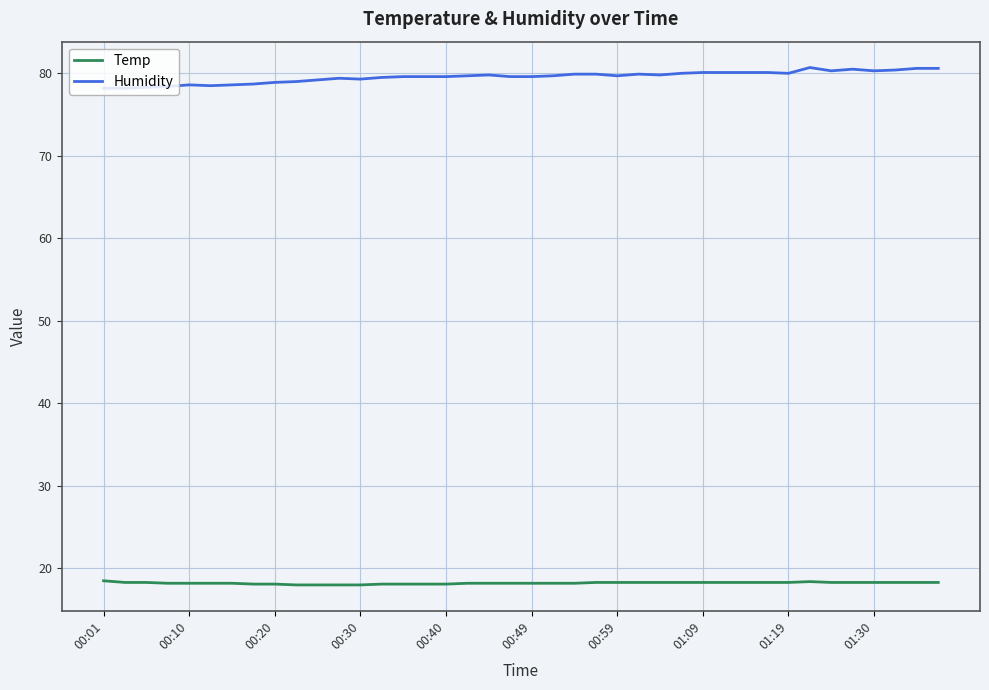

What is the lowest value of the Temp series?

18.0